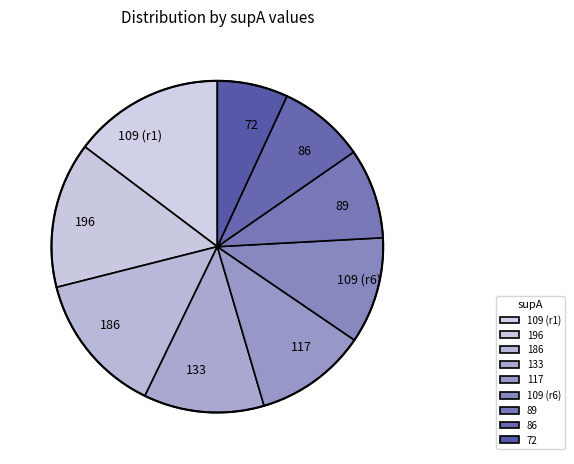

Does 196 represent more than half of the total?

No